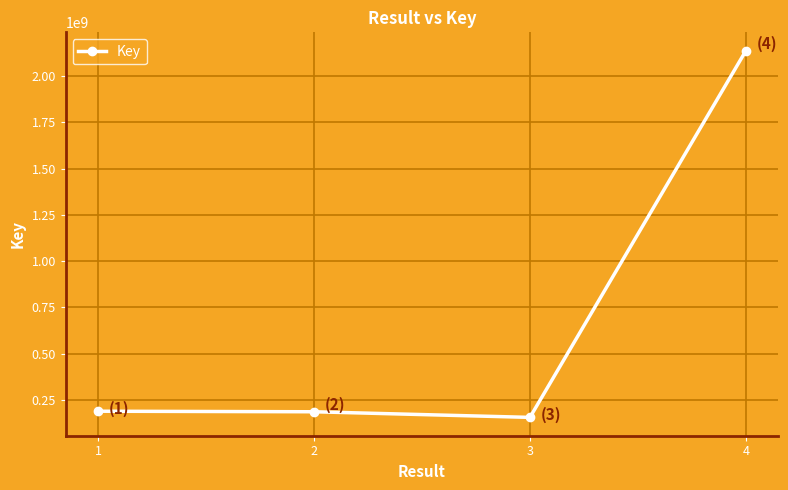

What is the sum of all values?

2667822594